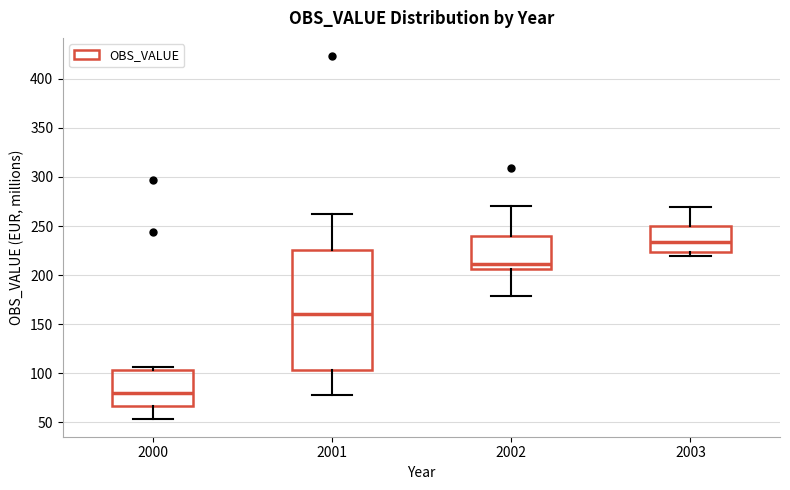

Reading left to right, transcribe this box plot: for each box, give where its median line is, the range the box spans, and where its two whiskers end, as read against the y-axis. The values are not printed on the chart, so give them approximately, as read against the axis.

2000: median 80, box 65 to 105, whiskers 55 to 105 (just above the box's upper edge)
2001: median 160, box 105 to 225, whiskers 80 to 260
2002: median 210, box 205 to 240, whiskers 180 to 270
2003: median 235, box 225 to 250, whiskers 220 to 270